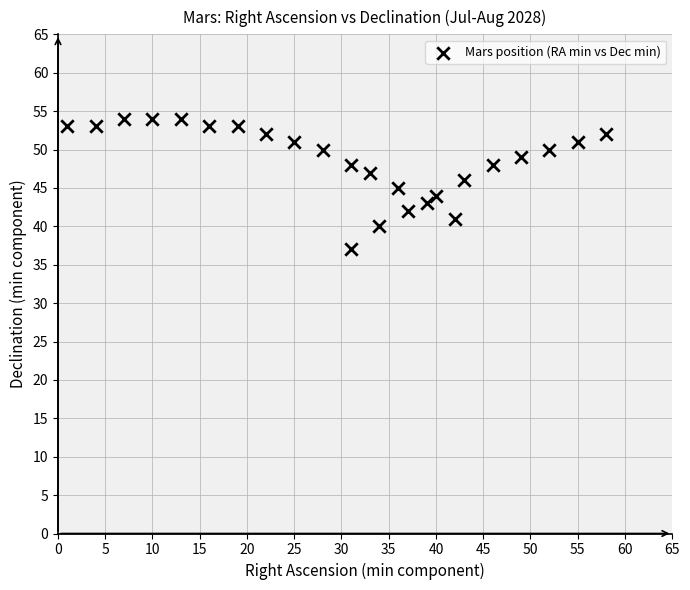

What is the range of X values (max minus min)?

57